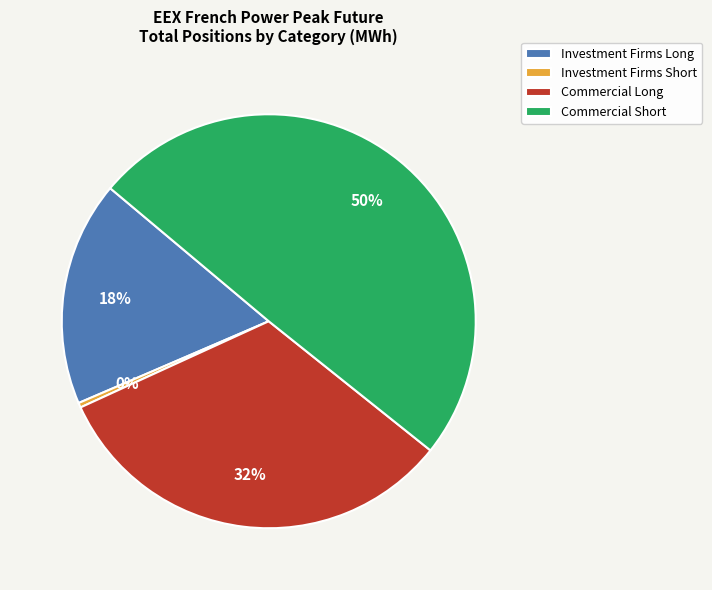

Does Investment Firms Long account for over 50% of the chart?

No